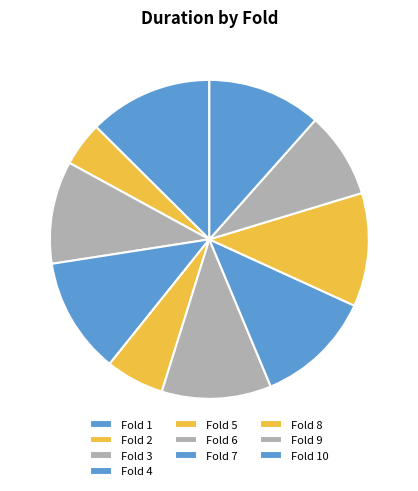

What percentage is NOT represented by Fold 5?

94.1%